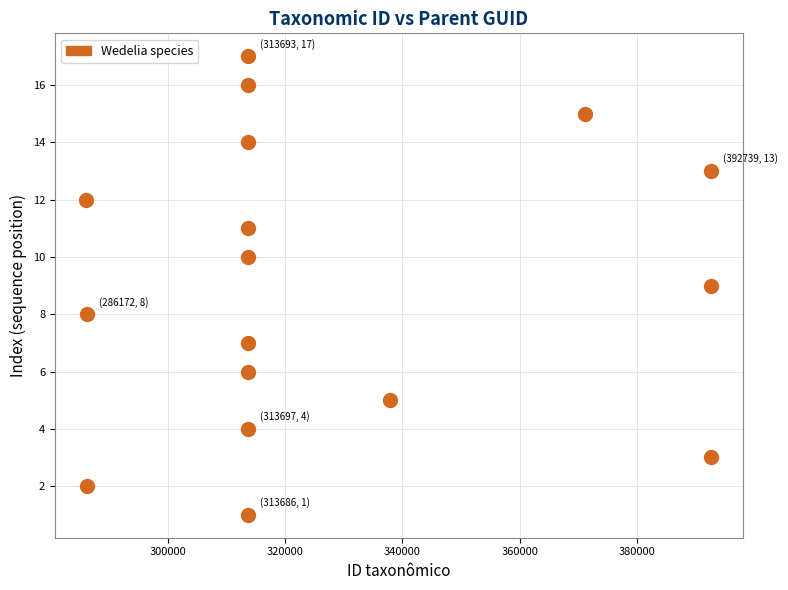

What is the range of Y values (max minus min)?

16